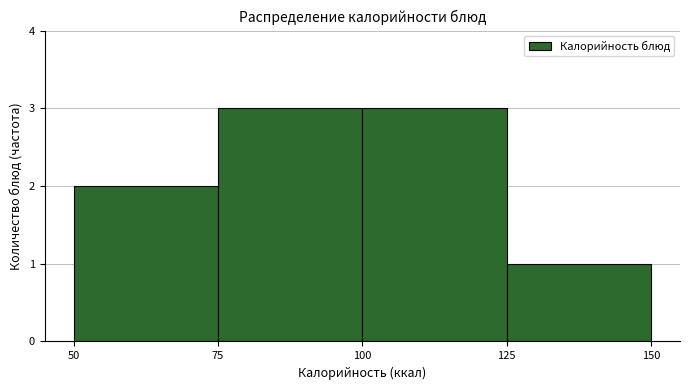

Reading left to right, transcribe this chart: for each bar, give the range it covers on the x-axis and its height. The values are not printed on the chart, so give them approximately, as read against the axis.

50 to 75: 2
75 to 100: 3
100 to 125: 3
125 to 150: 1